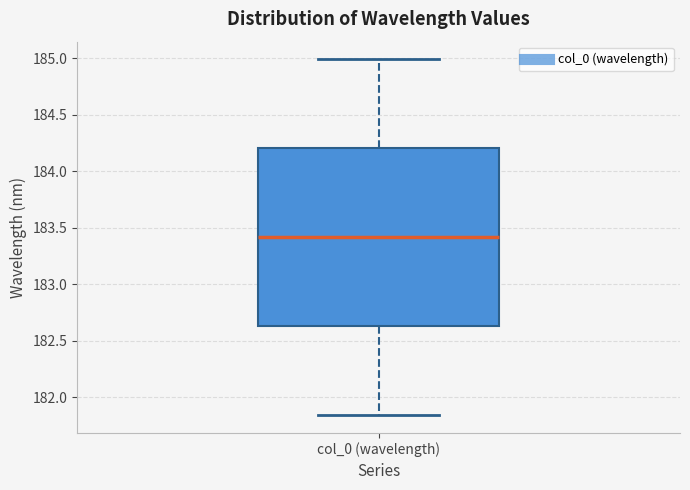

Transcribe this box plot: give where the median line is, the range the box spans, and where the two whiskers end, as read against the y-axis. The values are not printed on the chart, so give them approximately, as read against the axis.

median 183.40, box 182.65 to 184.20, whiskers 181.85 to 185.00